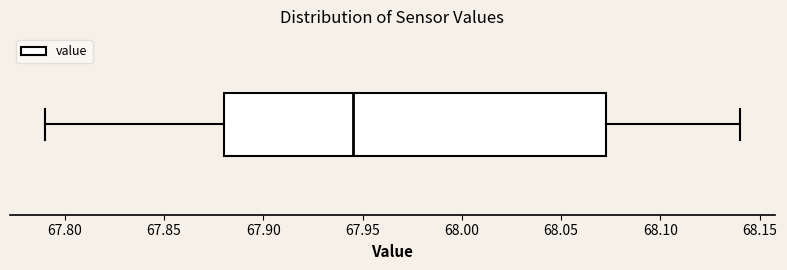

Read this box plot against the x-axis: the position of the median line, the range covered by the box, and the ends of both whiskers. The values are not printed on the chart, so give them approximately, as read against the axis.

median 67.945, box 67.880 to 68.075, whiskers 67.790 to 68.140